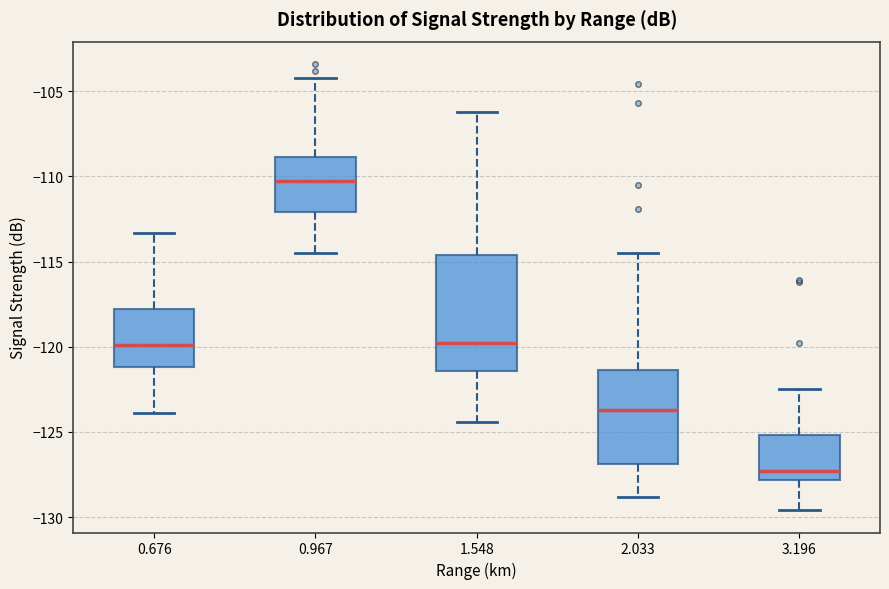

Reading left to right, read every box against the y-axis: the position of its median line, the range the box covers, and the ends of its whiskers. The values are not printed on the chart, so give them approximately, as read against the axis.

0.676: median -120.0, box -121.0 to -118.0, whiskers -124.0 to -113.5
0.967: median -110.5, box -112.0 to -109.0, whiskers -114.5 to -104.0
1.548: median -120.0, box -121.5 to -114.5, whiskers -124.5 to -106.0
2.033: median -123.5, box -127.0 to -121.5, whiskers -129.0 to -114.5
3.196: median -127.5, box -128.0 to -125.0, whiskers -129.5 to -122.5